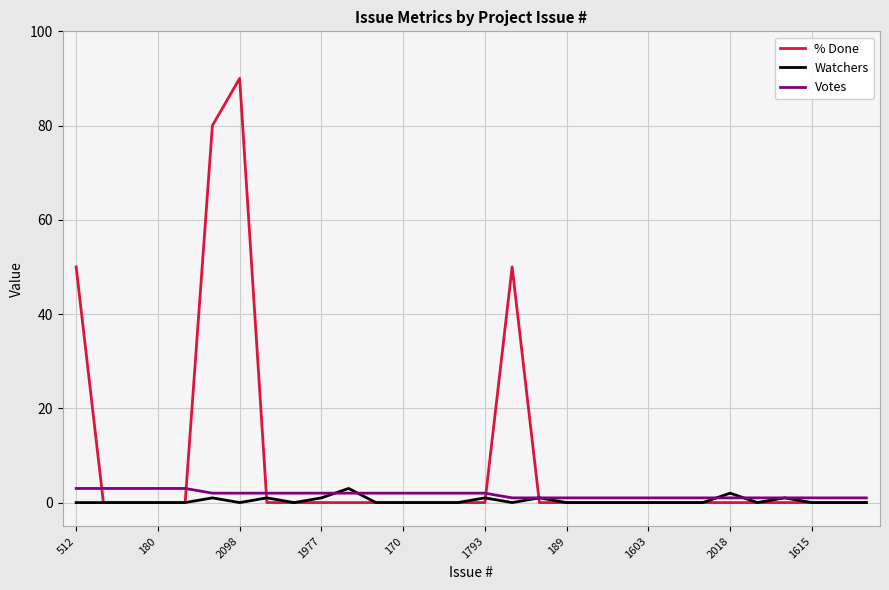

How many lines are shown in the chart?

3